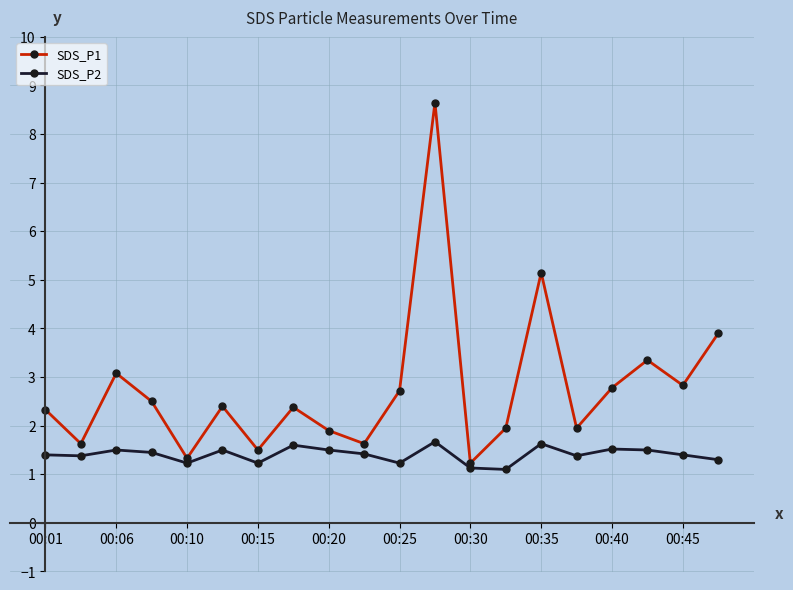

What is the sum of all SDS_P1 values?

55.2